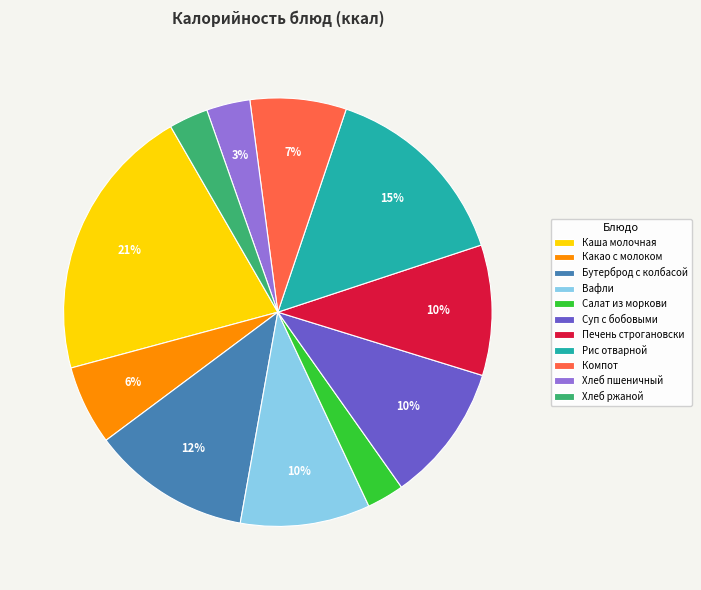

Which has a higher value, Суп с бобовыми or Какао с молоком?

Суп с бобовыми